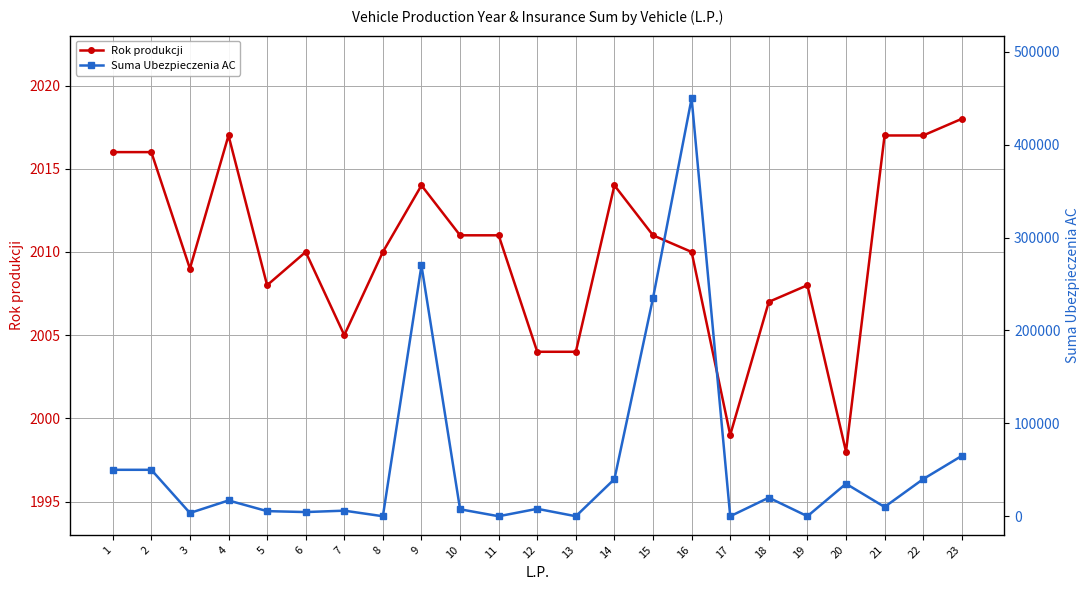

How many intersections are there between Suma Ubezpieczenia AC and Rok produkcji?

10